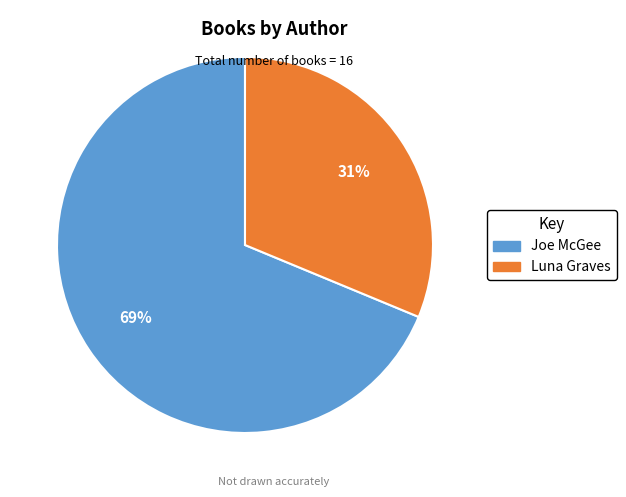

Is there a majority slice in this chart?

Yes